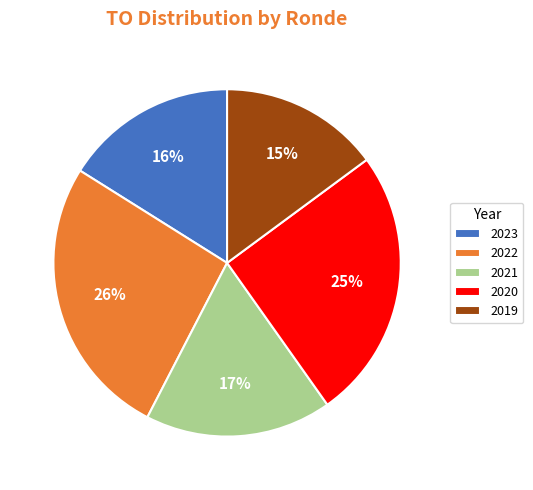

Which slice is the largest?

2022